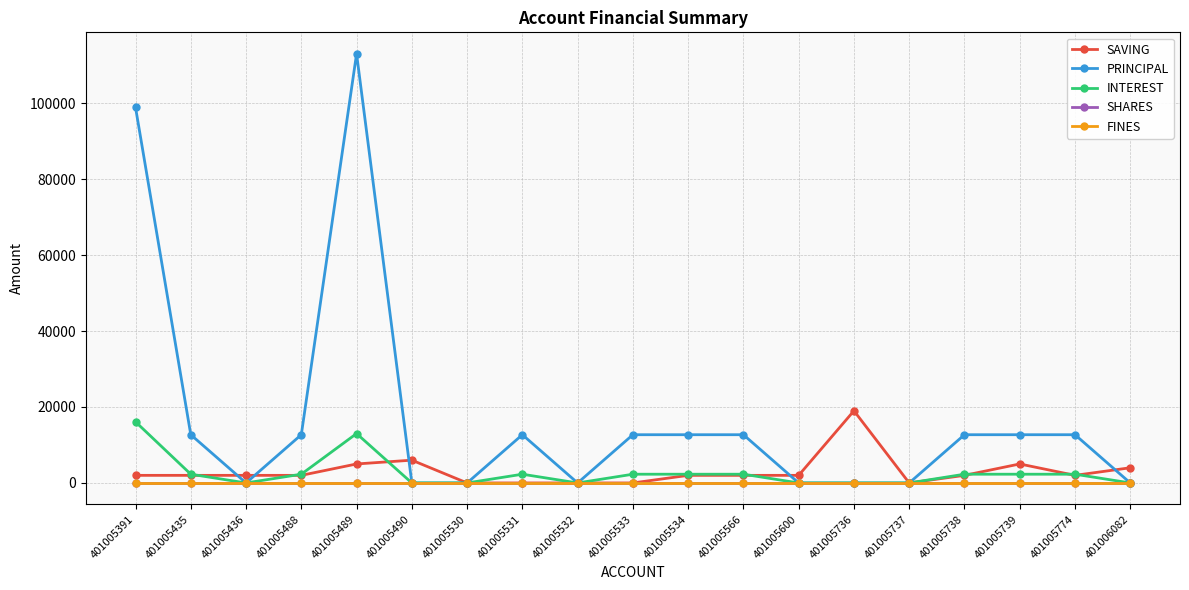

At 401005534, list the series in order from smallest to largest.

SHARES, FINES, SAVING, INTEREST, PRINCIPAL